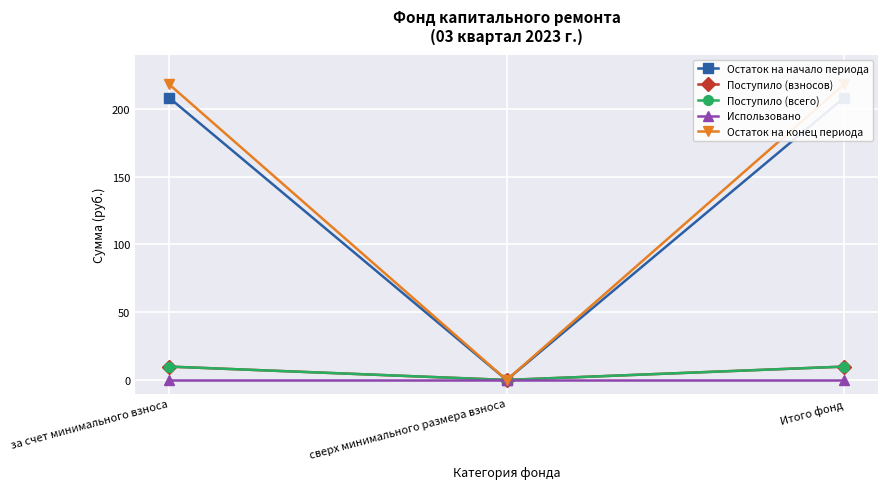

How many data points in Остаток на начало периода are above 208?

2